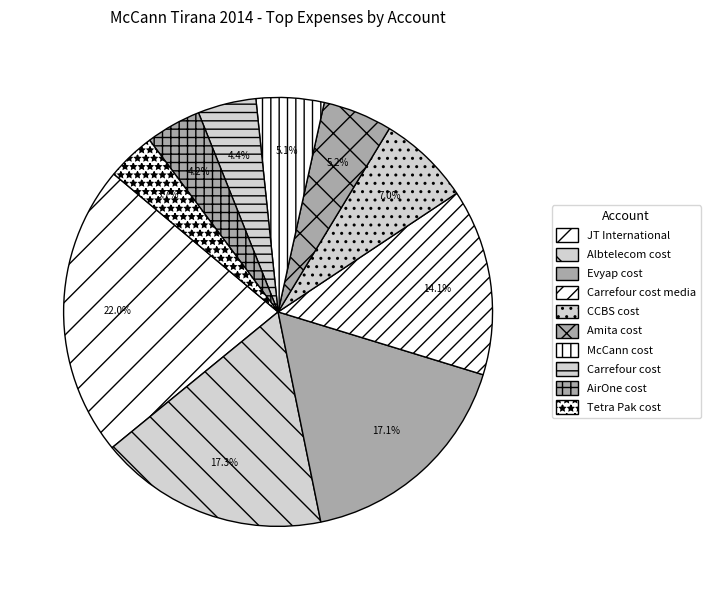

Rank the categories by value from lowest to highest.

Tetra Pak cost, AirOne cost, Carrefour cost, McCann cost, Amita cost, CCBS cost, Carrefour cost media, Evyap cost, Albtelecom cost, JT International